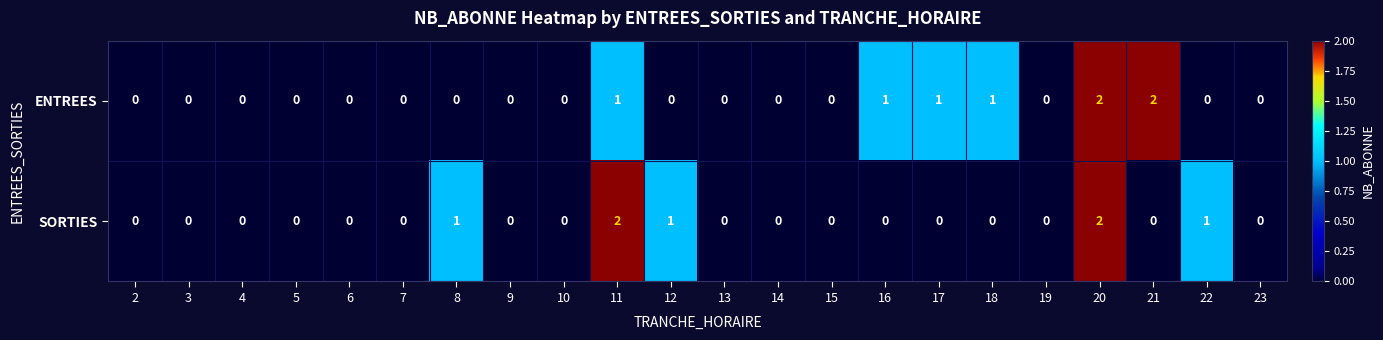

What is the sum of all SORTIES values?

7